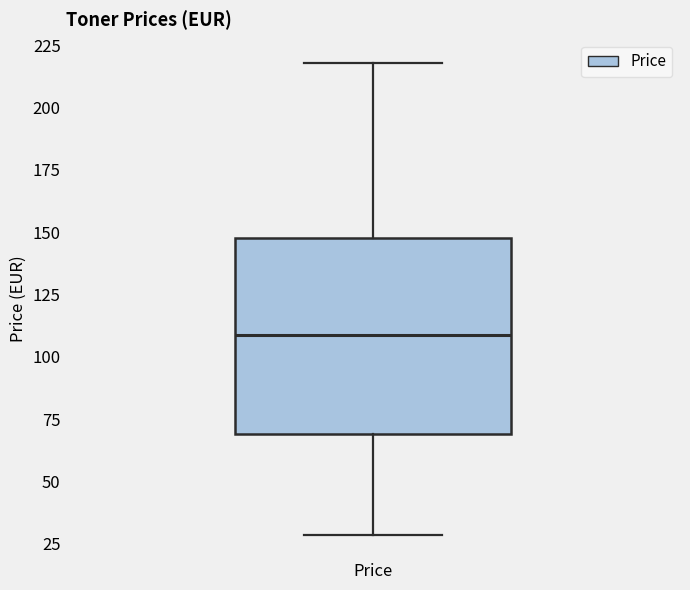

Read this box plot against the y-axis: the position of the median line, the range covered by the box, and the ends of both whiskers. The values are not printed on the chart, so give them approximately, as read against the axis.

median 110, box 70 to 150, whiskers 30 to 220